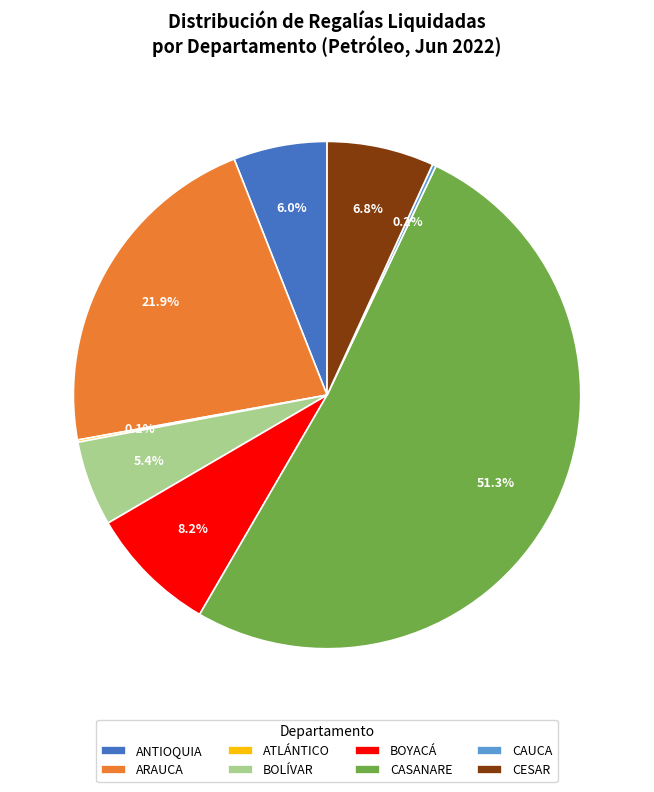

Approximately how many times larger is the value at ANTIOQUIA compared to CESAR?

0.9